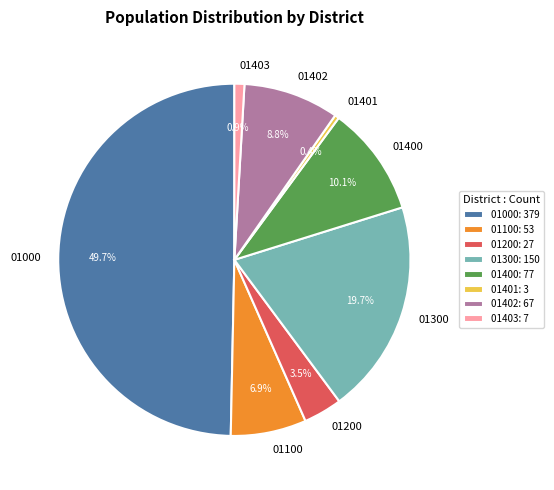

Is 01200 the majority of the pie?

No